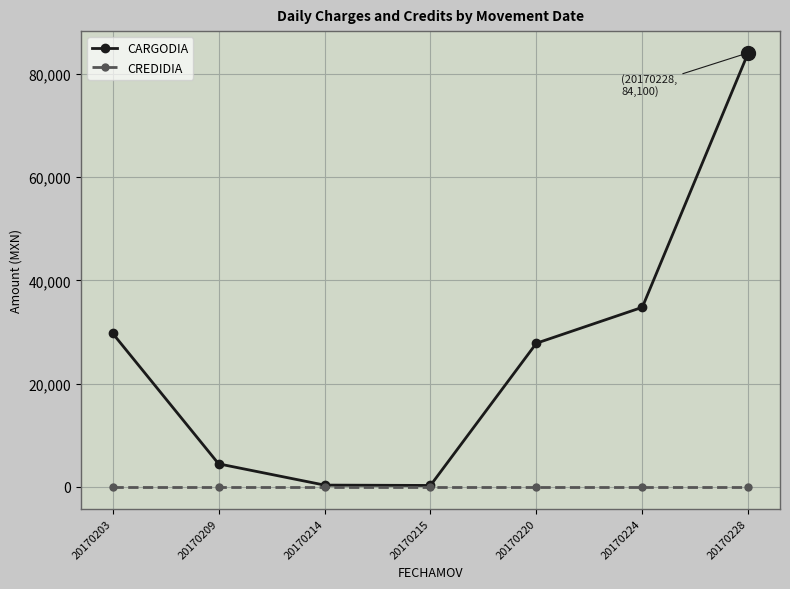

What is the difference between the second highest and second lowest values in the CARGODIA series?

34443.0